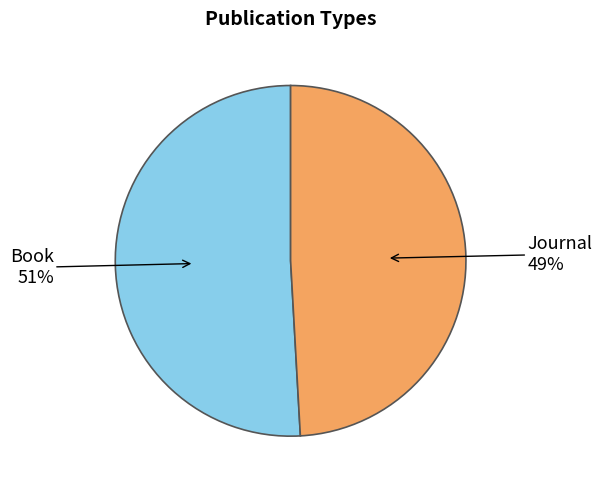

How many segments does this pie chart have?

2